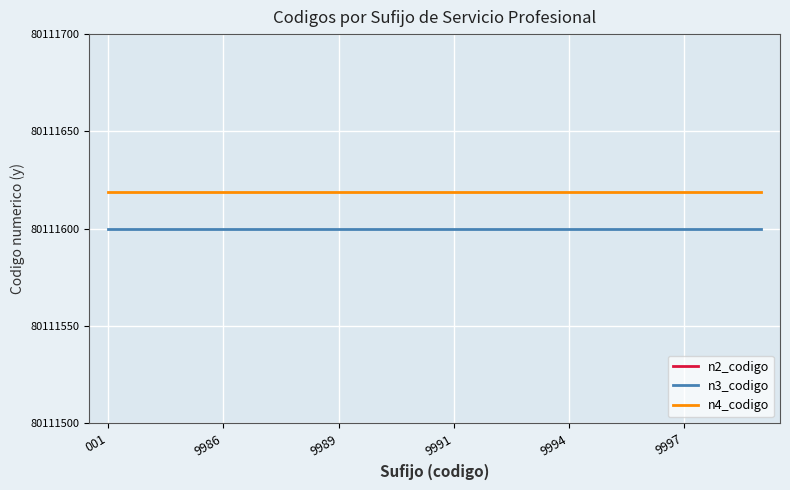

True or false: n4_codigo has more than 1 interior local peaks.

False